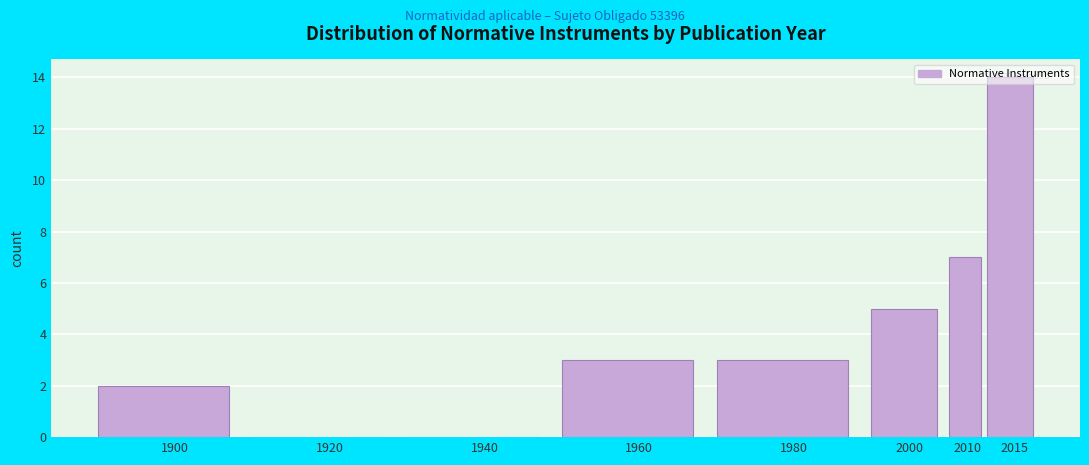

What is the maximum value shown in the chart?

14